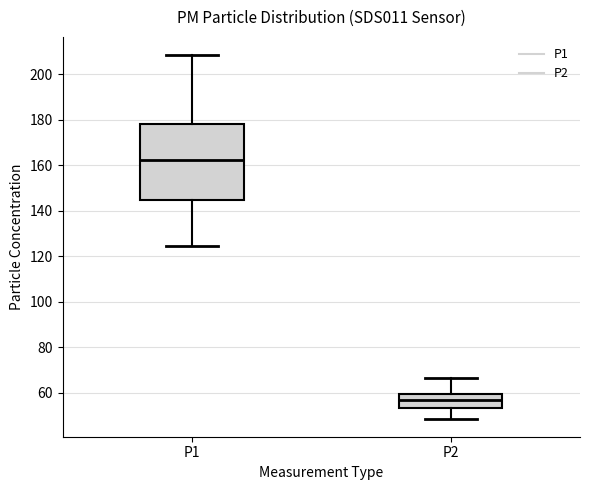

Reading left to right, read every box against the y-axis: the position of its median line, the range the box covers, and the ends of its whiskers. The values are not printed on the chart, so give them approximately, as read against the axis.

P1: median 162, box 144 to 178, whiskers 124 to 208
P2: median 56, box 54 to 60, whiskers 48 to 66